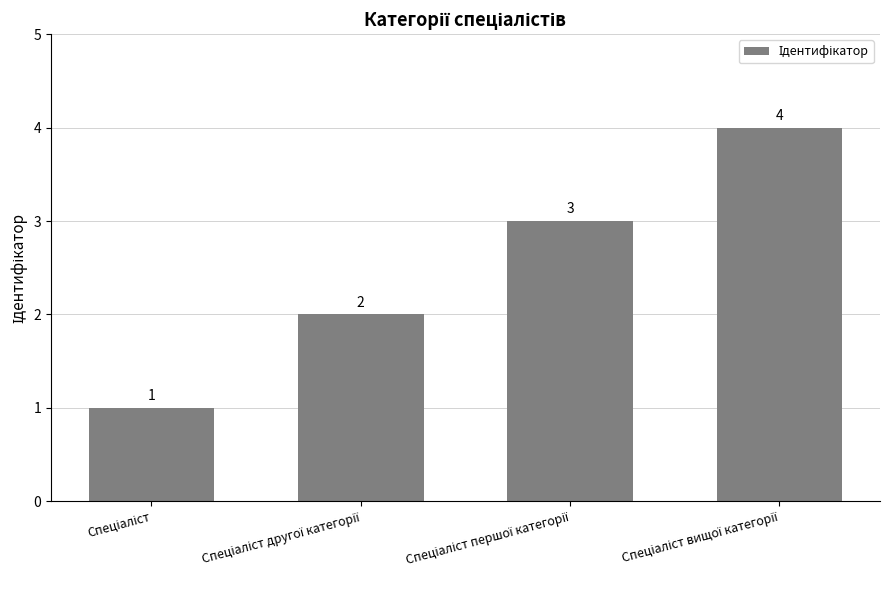

What is the difference between the second highest and minimum values?

2